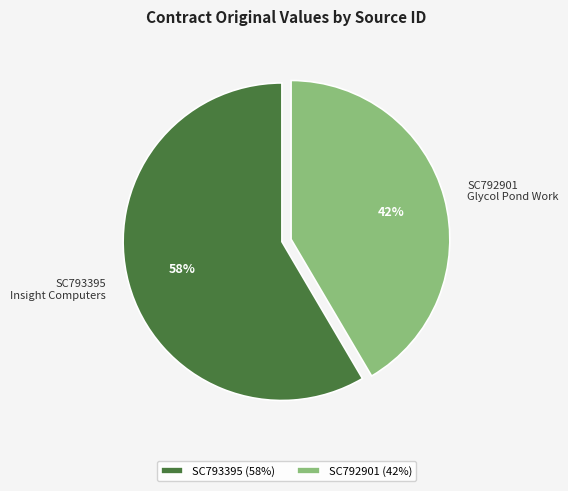

To the nearest percent, what is the combined percentage of SC793395 and SC792901?

100%